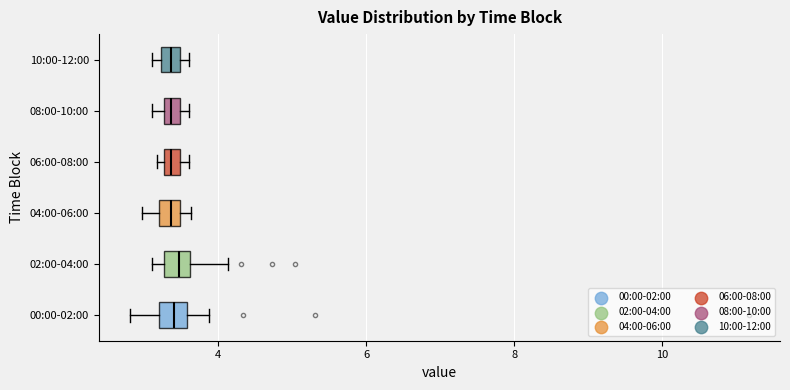

Where is the left edge of the box for 02:00-04:00 on the x-axis? The values are not printed on the chart, so give them approximately, as read against the axis.

3.2